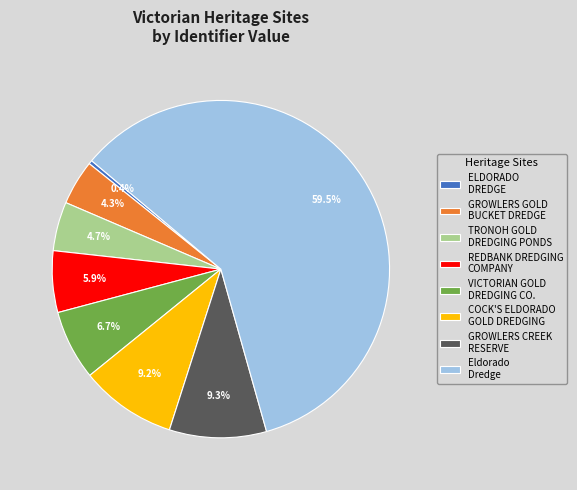

How many slices are in this pie chart?

8